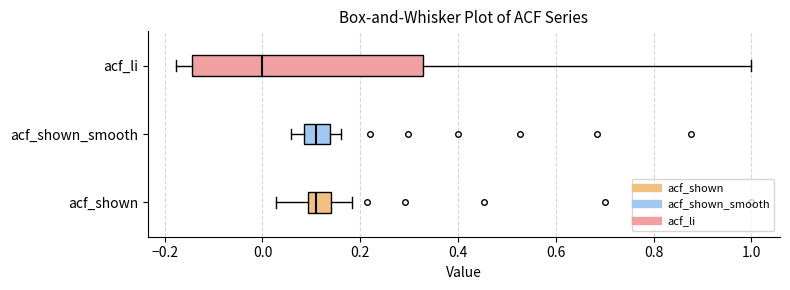

Reading bottom to top, transcribe this box plot: for each box, give where its median line is, the range the box spans, and where its two whiskers end, as read against the x-axis. The values are not printed on the chart, so give them approximately, as read against the axis.

acf_shown: median 0.12, box 0.10 to 0.14, whiskers 0.02 to 0.18
acf_shown_smooth: median 0.10, box 0.08 to 0.14, whiskers 0.06 to 0.16
acf_li: median 0.00, box -0.14 to 0.32, whiskers -0.18 to 1.00